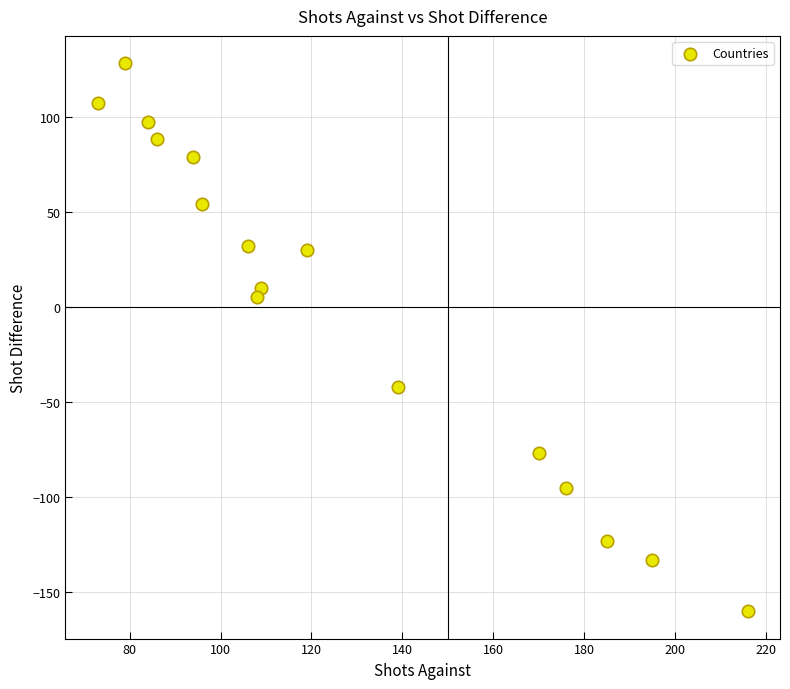

What is the range of X values (max minus min)?

143